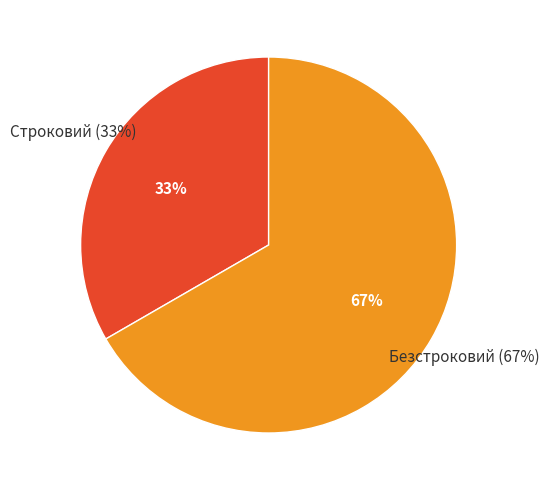

Which has a higher value, Безстроковий or Строковий?

Безстроковий